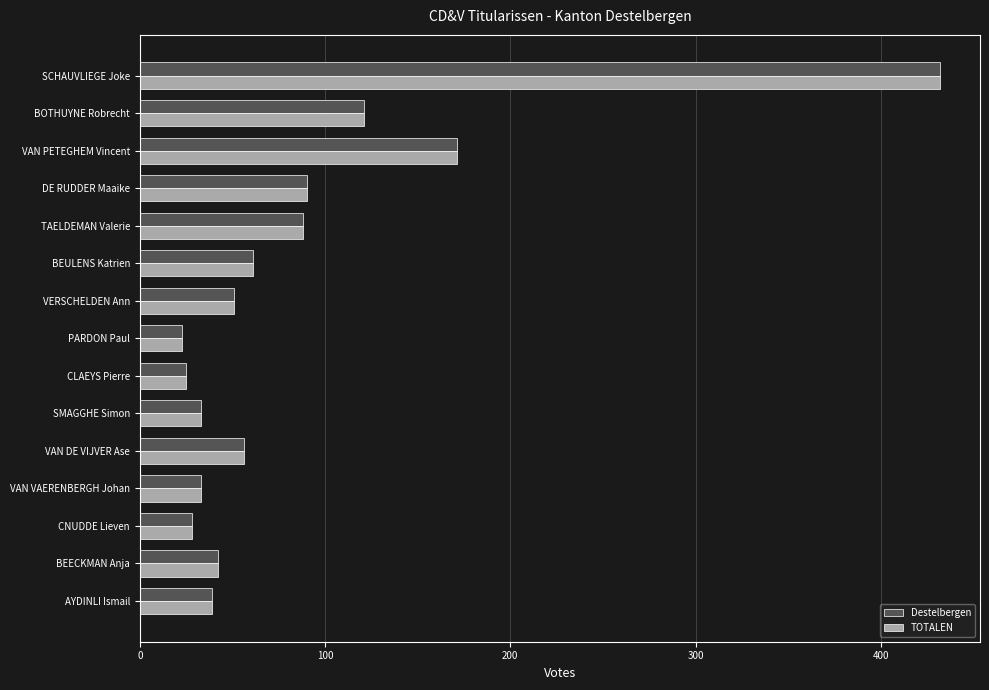

Is it true that Destelbergen equals 56 at VAN DE VIJVER Ase?

True